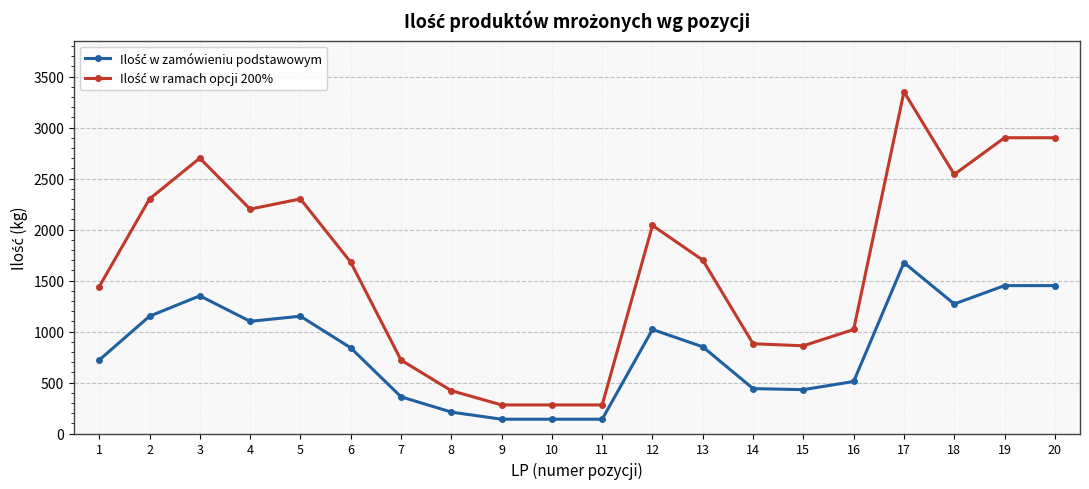

At how many categories does at least one series exceed 1946?

9